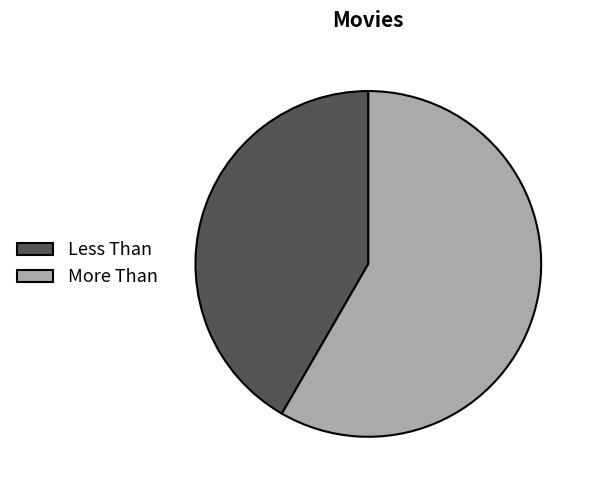

Is there any slice that represents more than half of the pie?

Yes